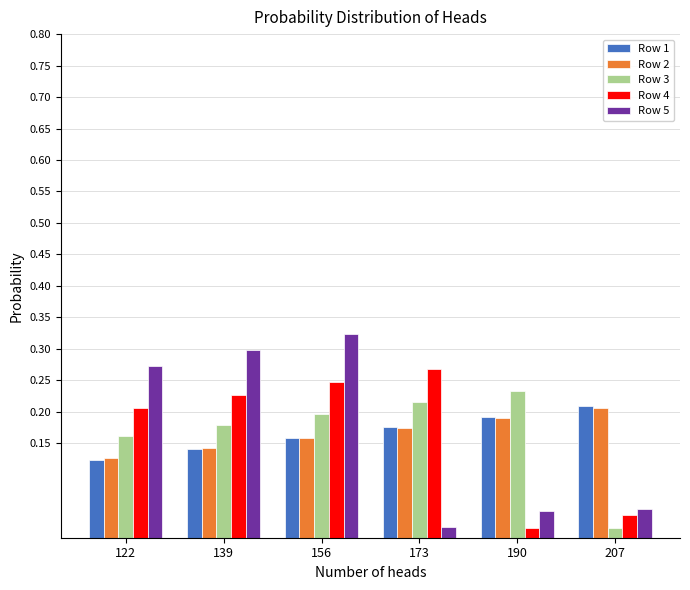

What is the sum of all Row 3 values?

1.0